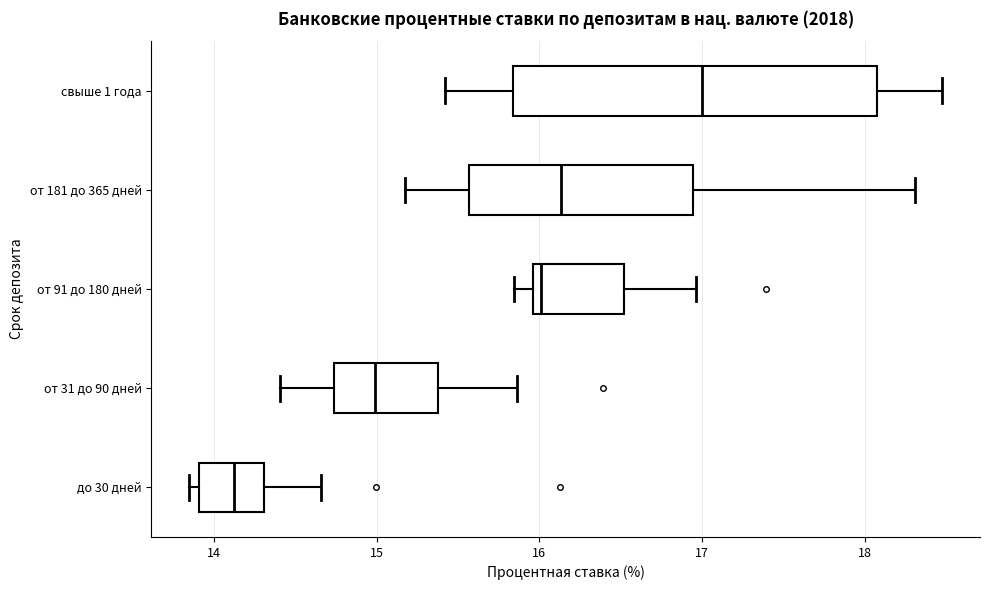

Reading bottom to top, transcribe this box plot: for each box, give where its median line is, the range the box spans, and where its two whiskers end, as read against the x-axis. The values are not printed on the chart, so give them approximately, as read against the axis.

до 30 дней: median 14.1, box 13.9 to 14.3, whiskers 13.8 to 14.7
от 31 до 90 дней: median 15.0, box 14.7 to 15.4, whiskers 14.4 to 15.9
от 91 до 180 дней: median 16.0 (just right of the box's left edge), box 16.0 to 16.5, whiskers 15.8 to 17.0
от 181 до 365 дней: median 16.1, box 15.6 to 16.9, whiskers 15.2 to 18.3
свыше 1 года: median 17.0, box 15.8 to 18.1, whiskers 15.4 to 18.5